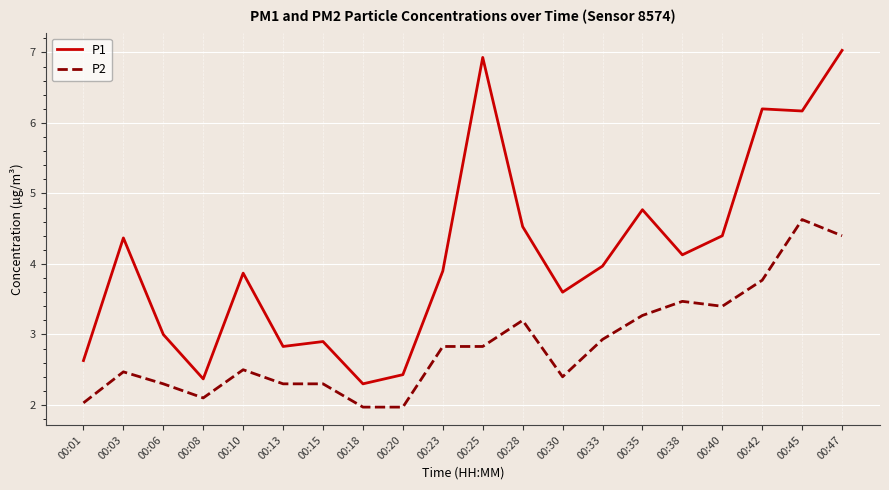

At which label does P1 reach its minimum?

00:18